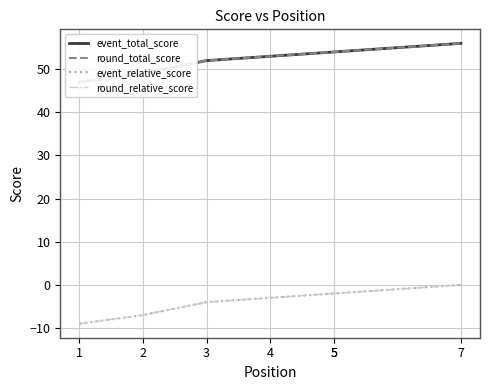

What is the value of the event_total_score point at the 5th from the left?

54